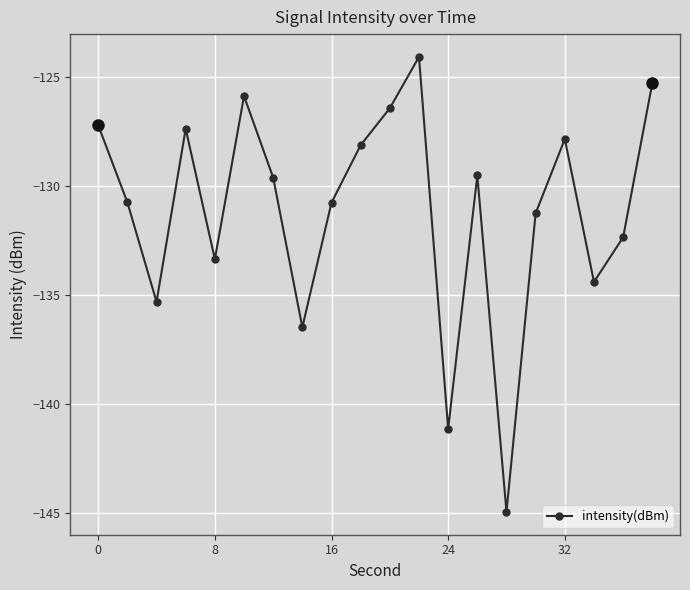

What is the maximum value shown in the chart?

-124.1